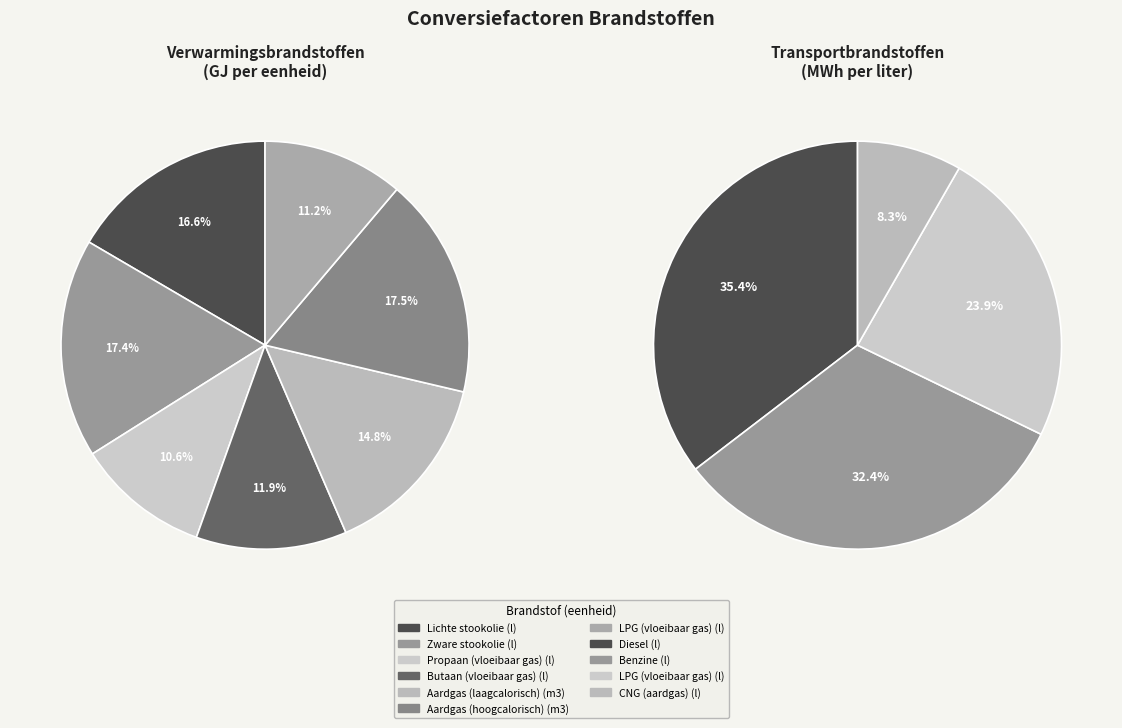

Is Aardgas (hoogcalorisch) (m3) the majority of the pie?

No